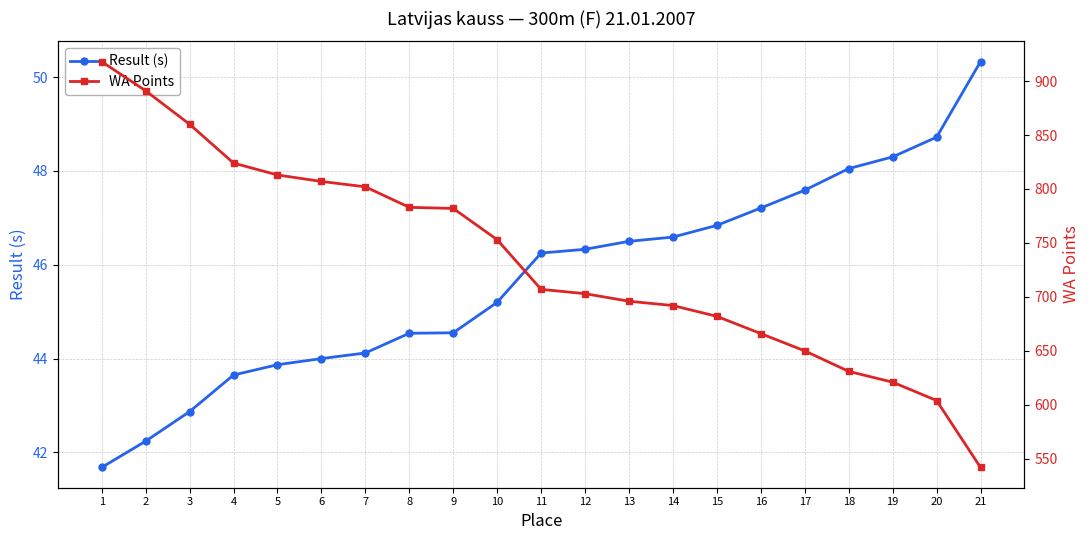

At which label does Result (s) first exceed 46?

11